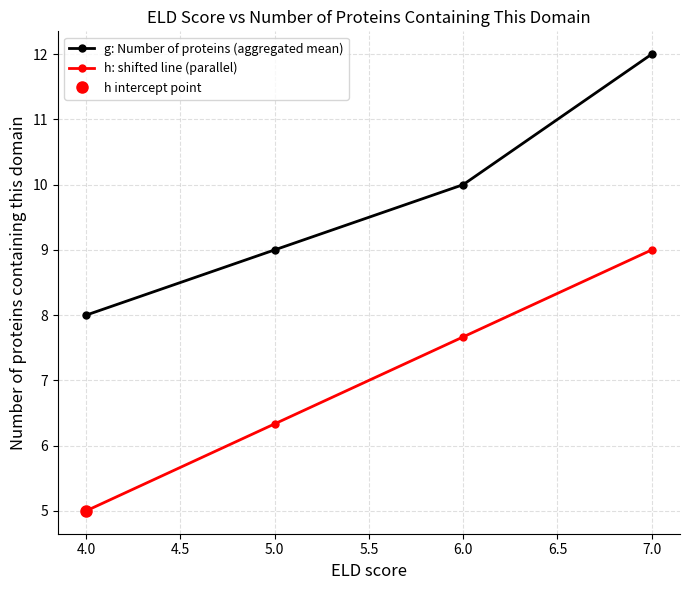

What is the value of the g: Number of proteins (aggregated mean) point at the 2nd from the left?

9.0